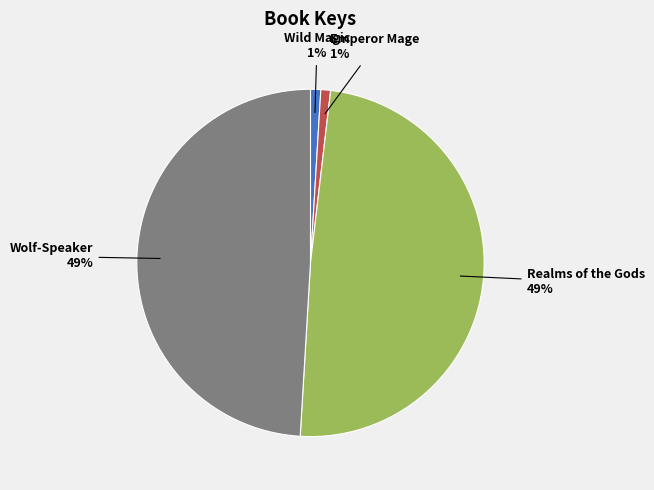

How many slices are in this pie chart?

4